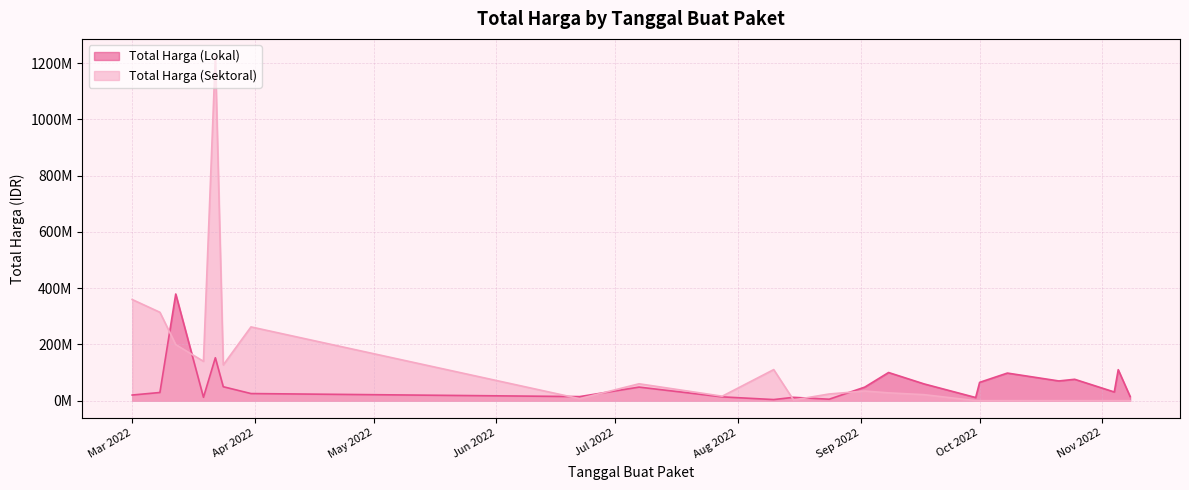

How many lines are shown in the chart?

2